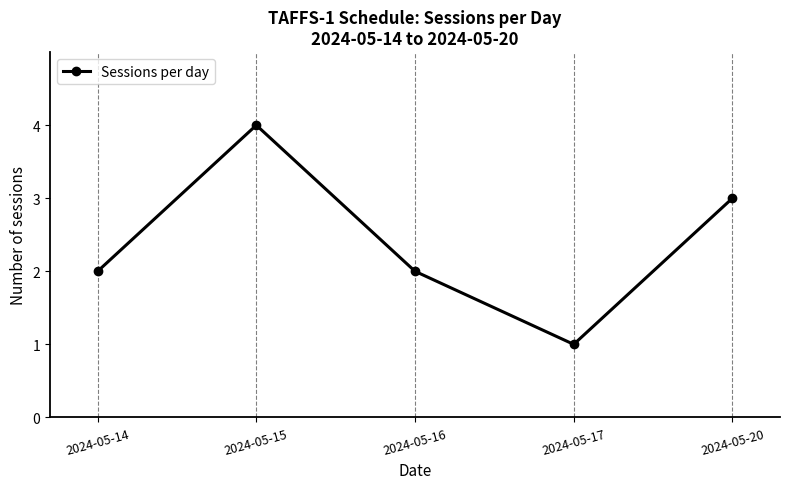

How many categories are shown in the chart?

5